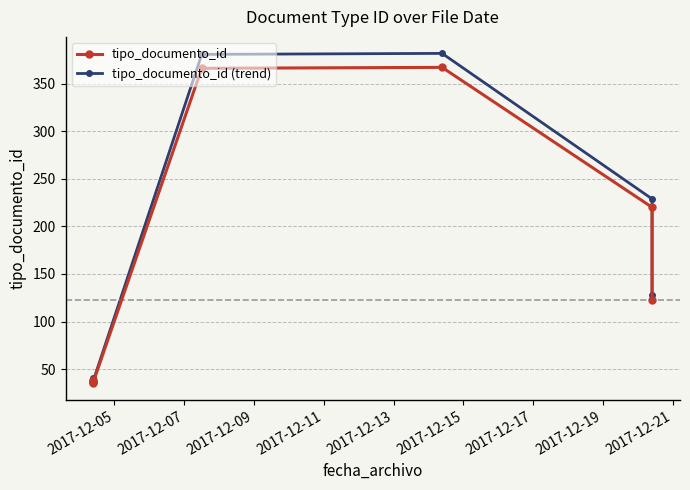

The tipo_documento_id series shows 18.5 at 2017-12-11. True or false?

False